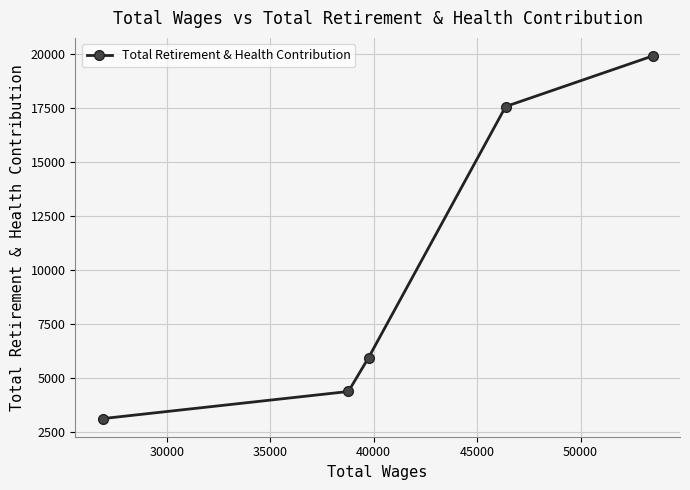

What is the minimum value shown in the chart?

3126